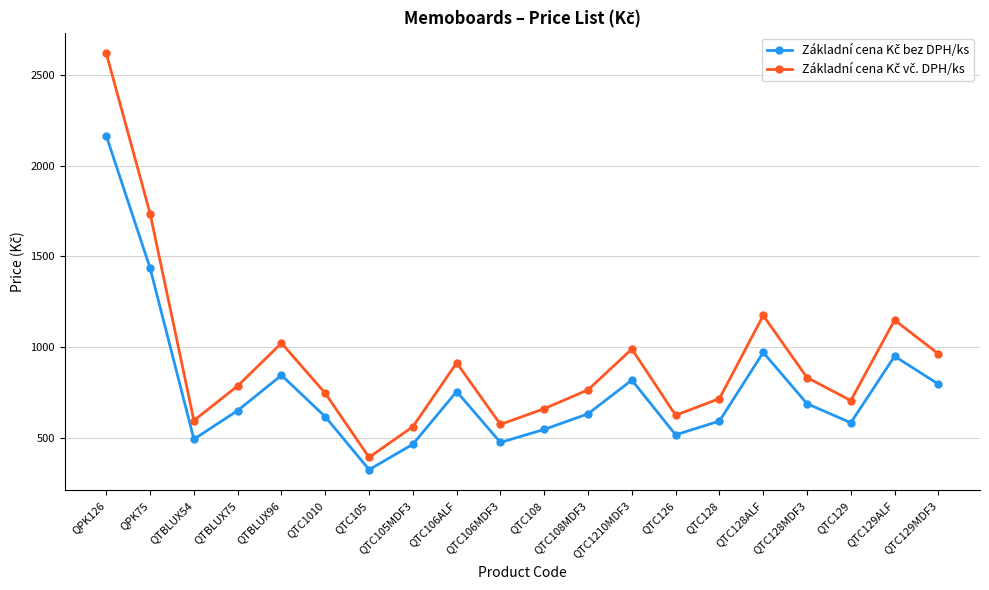

Which label corresponds to the largest value in the chart?

QPK126